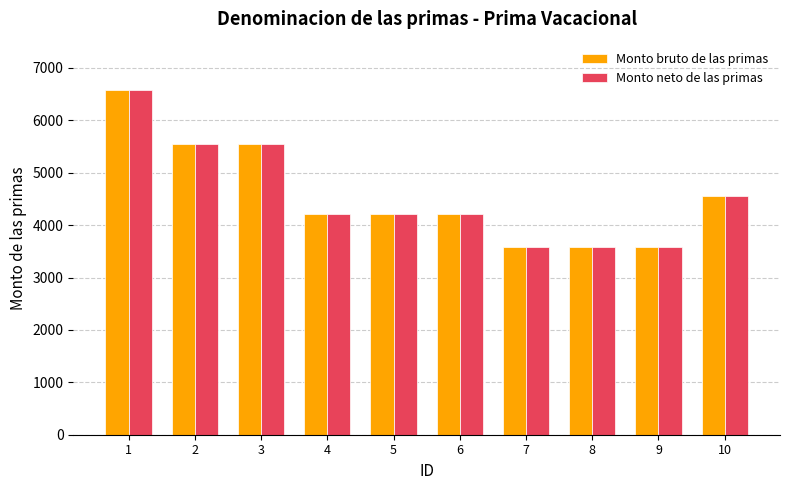

What is the total value across all series at 2?

11090.8